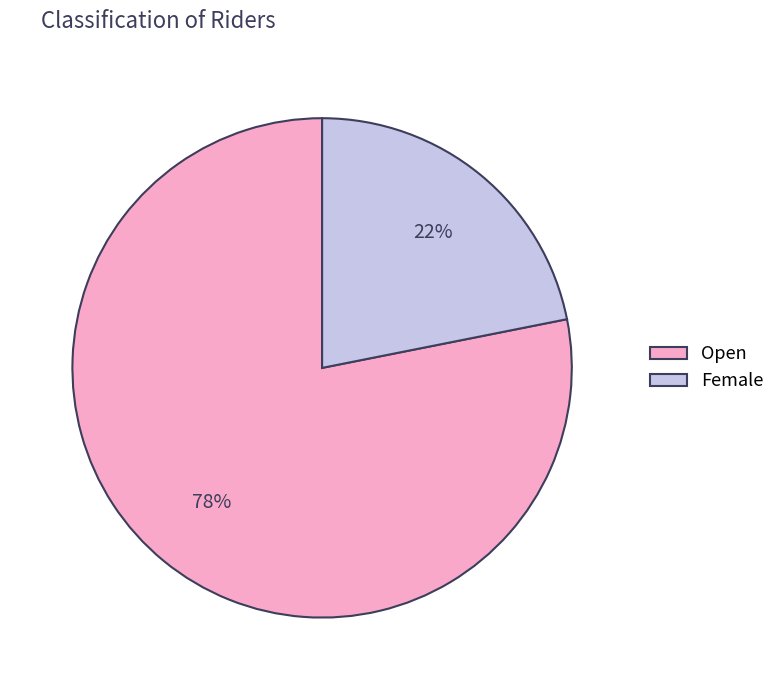

Does Female account for over 50% of the chart?

No